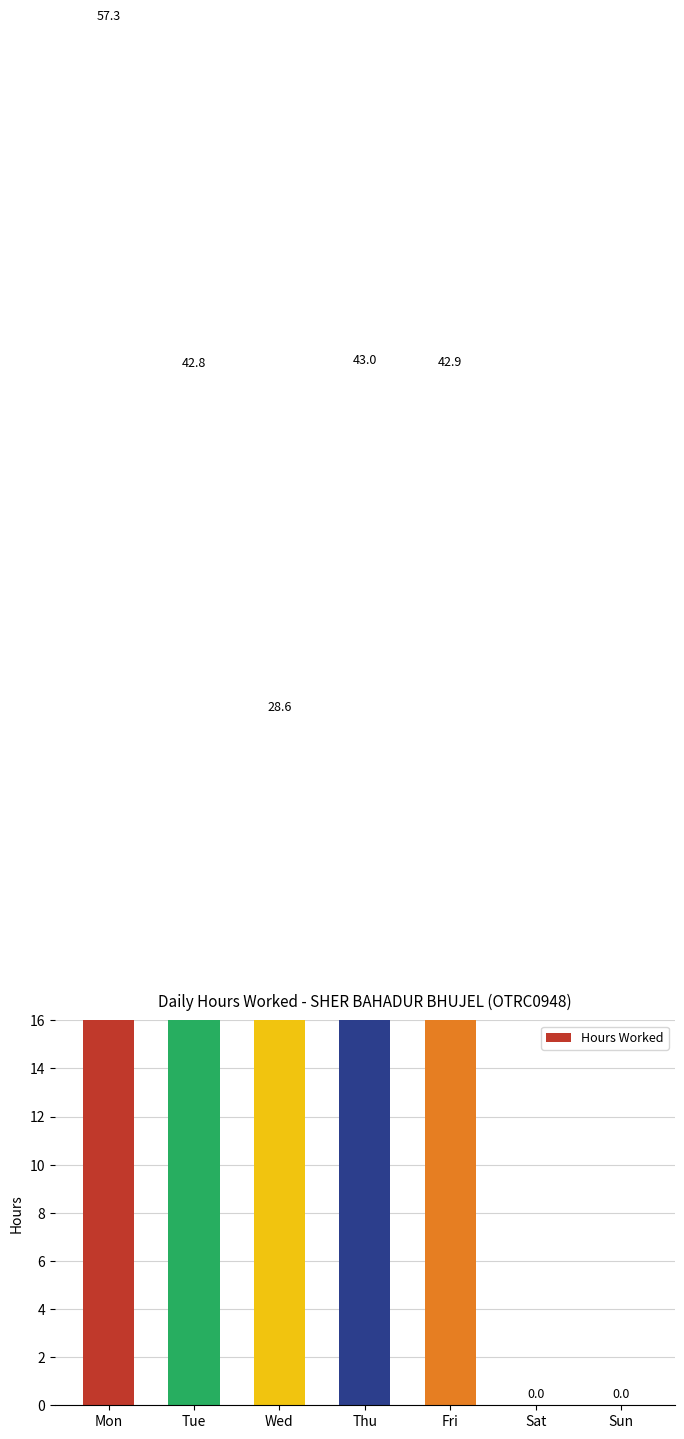

Reading right to left, list all the values displayed in this chart.

Sun=0.0	Sat=0.0	Fri=42.9	Thu=43.0	Wed=28.6	Tue=42.8	Mon=57.3